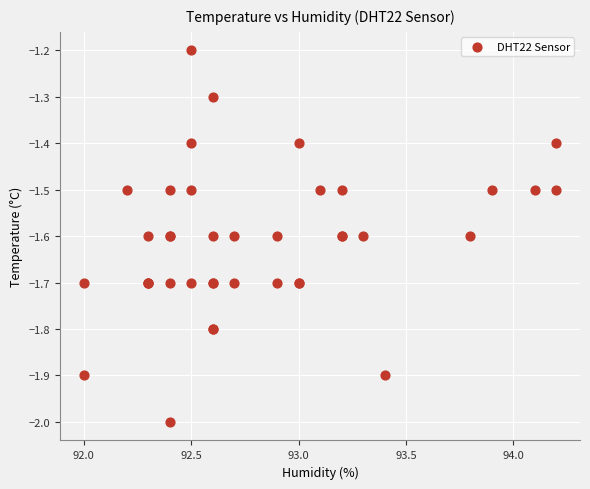

What Y value in the scatter plot is closest to -1?

-1.2